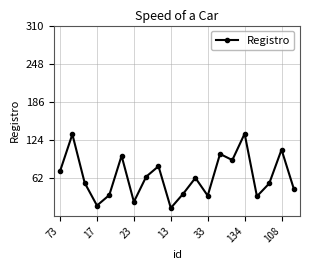

What is the greatest value displayed?

134